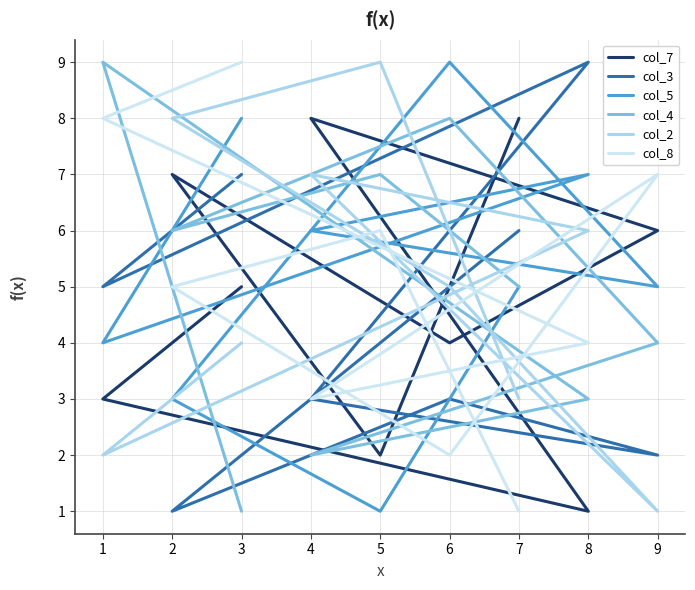

True or false: col_7 and col_8 intersect in this chart.

True